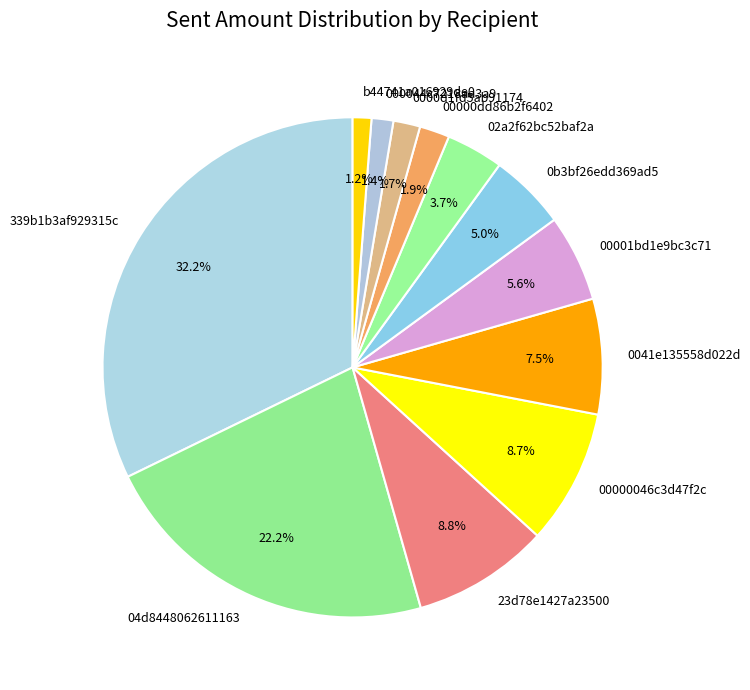

How much of the chart is everything except 0000d1fd5ab91174?

98.3%